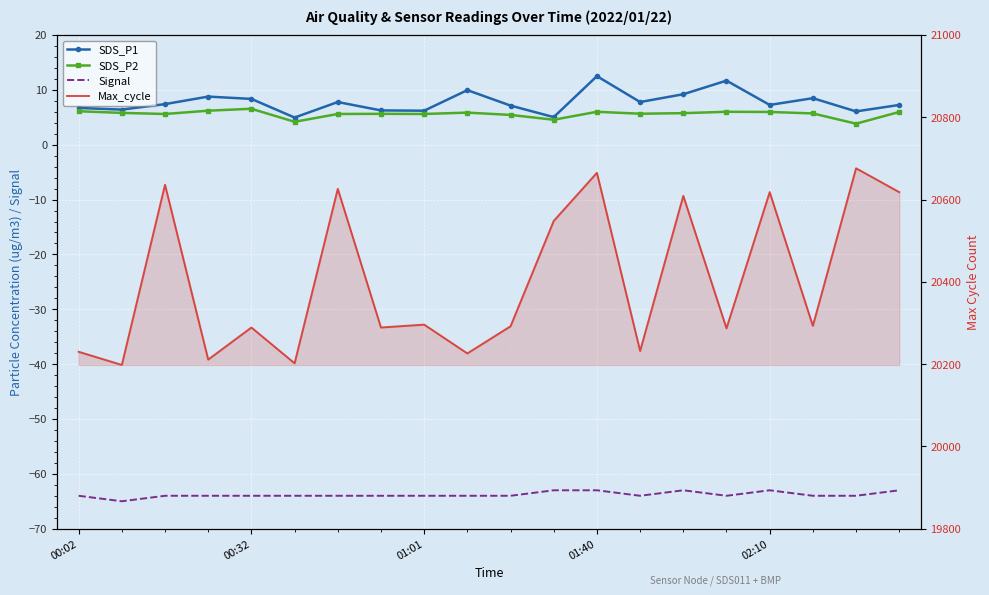

True or false: Max_cycle and Signal cross at least once.

False